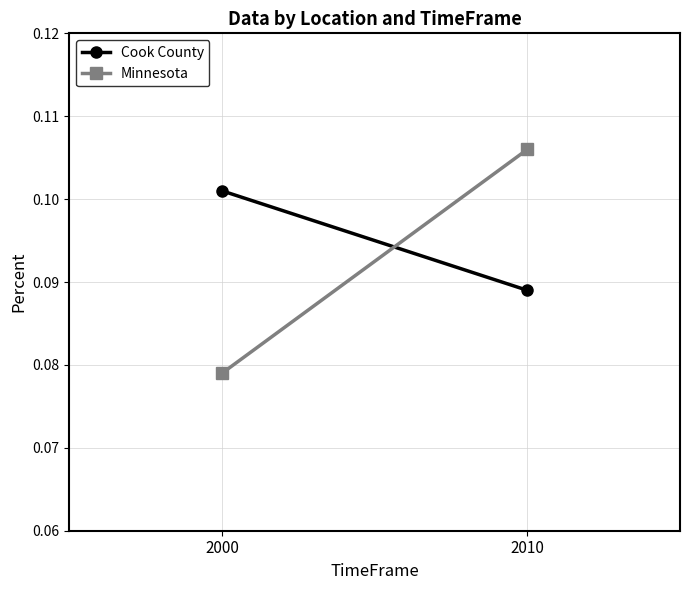

Rank the series at 2010 from highest to lowest value.

Minnesota, Cook County